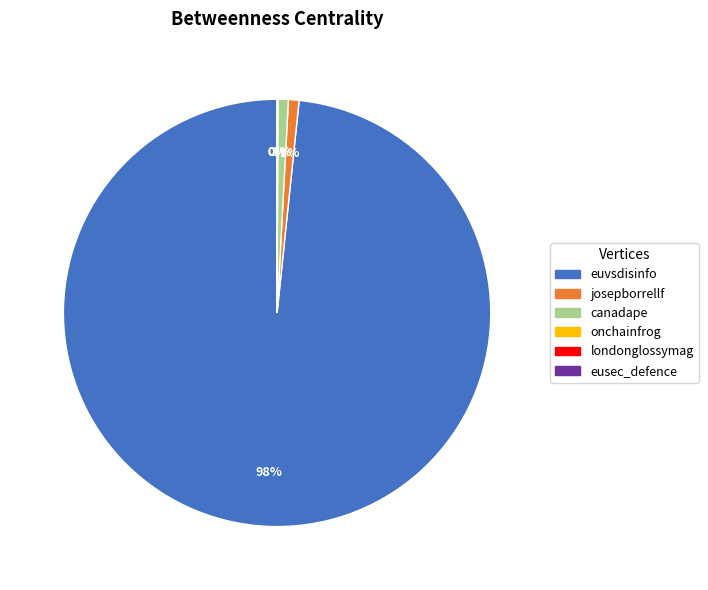

To the nearest percent, what is the average slice percentage?

17%